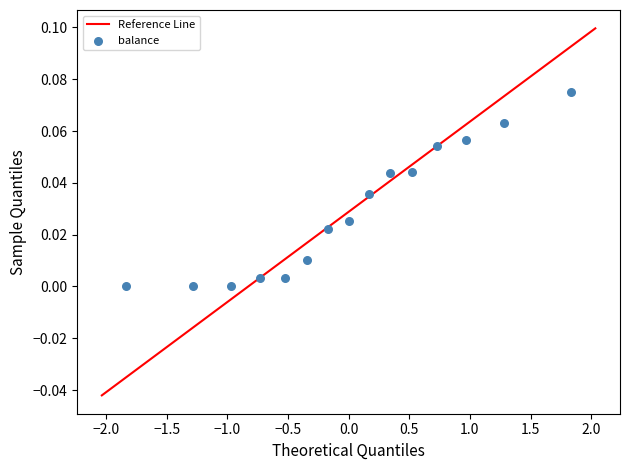

What is the range of X values (max minus min)?

3.7